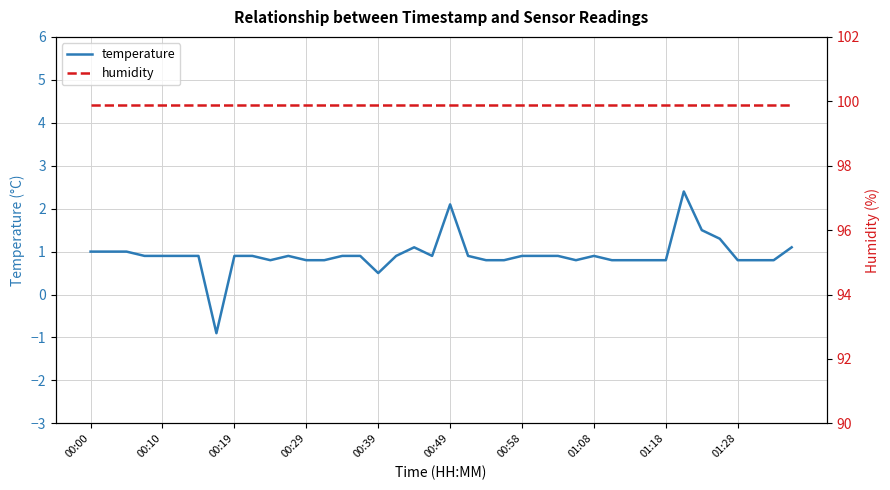

In temperature, how many points are higher than both neighbors (excluding endpoints)?

5